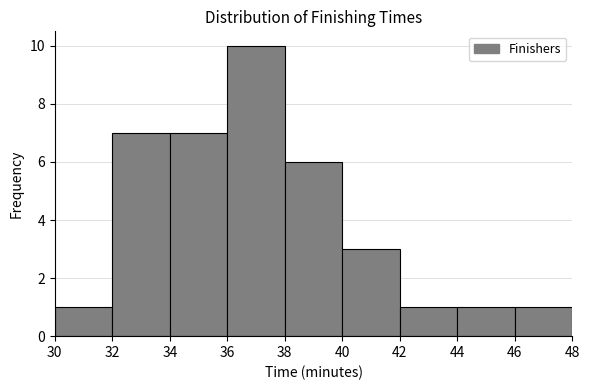

How tall is the bar that spans 34 to 36 on the x-axis? The values are not printed on the chart, so give them approximately, as read against the axis.

7